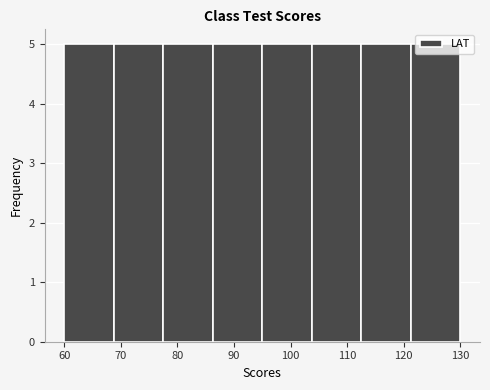

Reading left to right, list every bar in this chart as the range it spans on the x-axis followed by its height. Neither the bar edges nor the heights are printed on the chart, so give them approximately, as read against the axes.

60 to 69: 5
69 to 78: 5
78 to 86: 5
86 to 95: 5
95 to 104: 5
104 to 113: 5
113 to 121: 5
121 to 130: 5